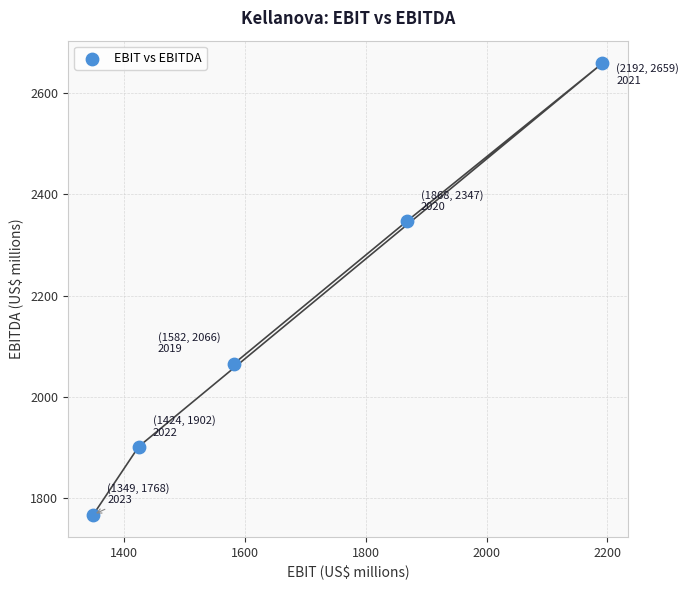

What is the range of Y values (max minus min)?

891